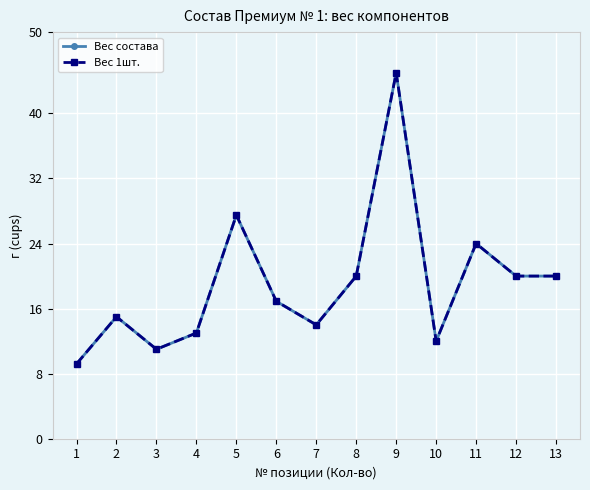

At how many categories does at least one series exceed 13?

9